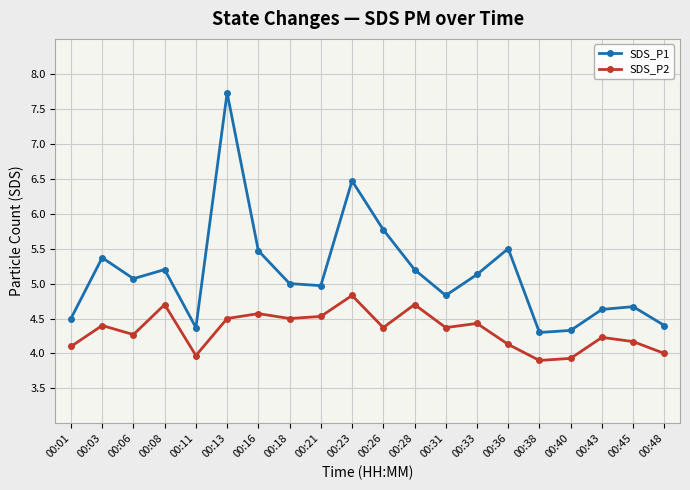

Which series changed the most between 00:03 and 00:06?

SDS_P1